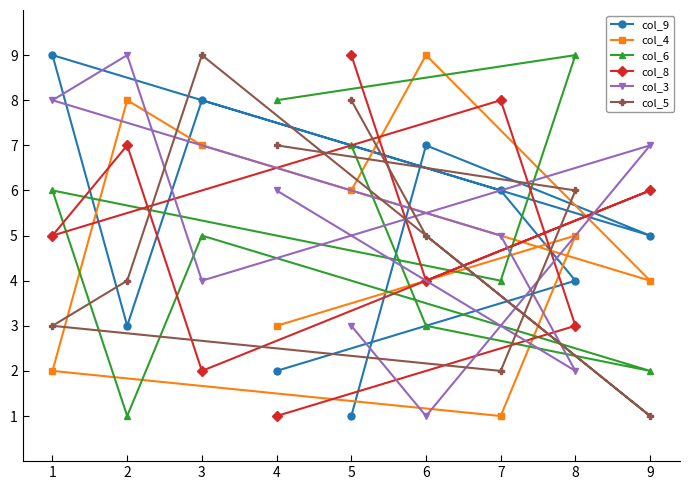

How many data points does each series have?

9